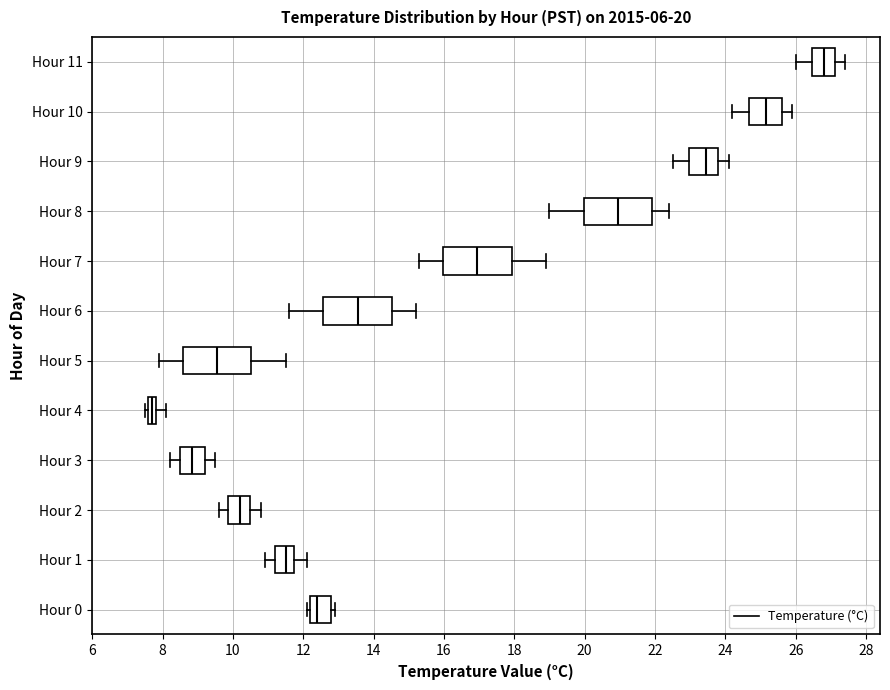

Which box's median line is the furthest to the right?

Hour 11